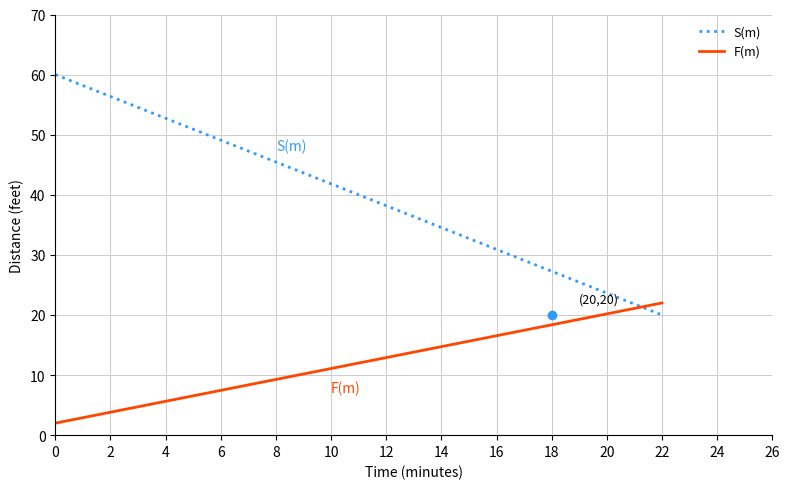

Rank the series by their average value, from lowest to highest.

F(m), S(m)